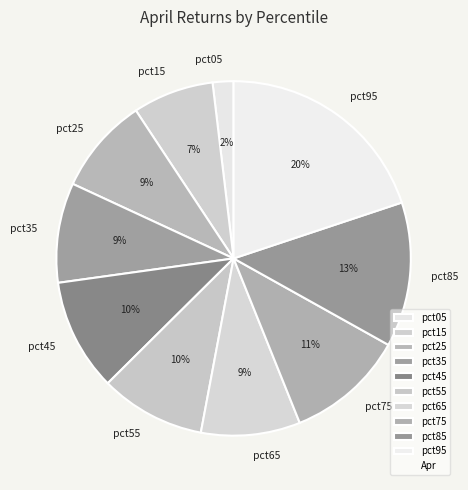

To the nearest percent, what portion does pct25 represent?

9%